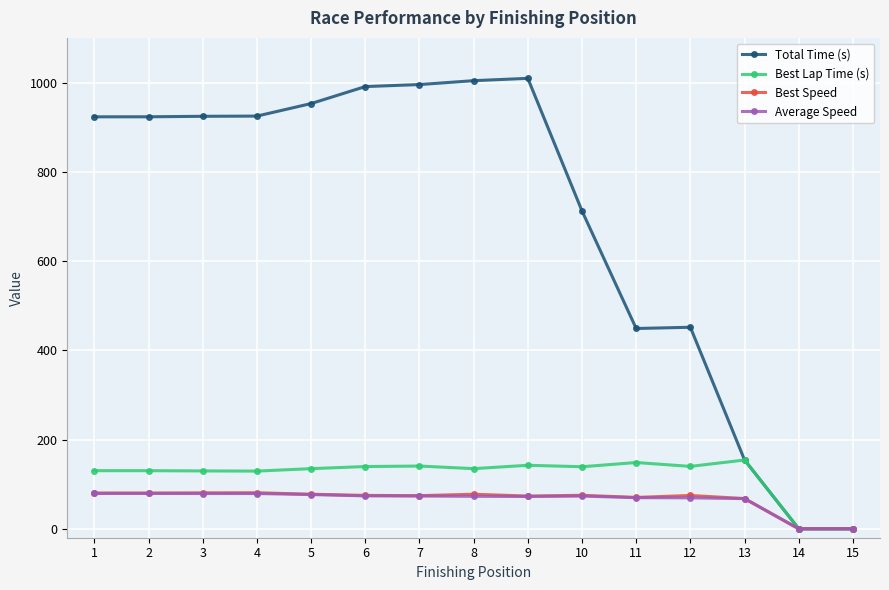

What is the value of the Average Speed point at the 11th from the left?

69.8